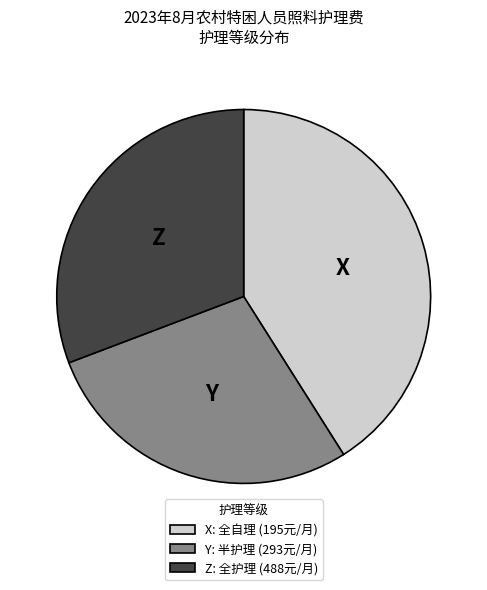

The Y: 半护理 (293元/月) slice represents 28% of the pie. True or false?

True